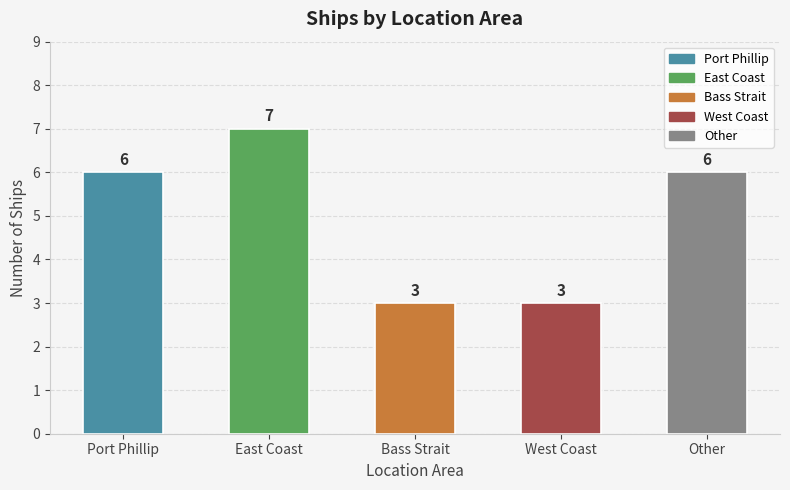

What value does the data have at West Coast?

3